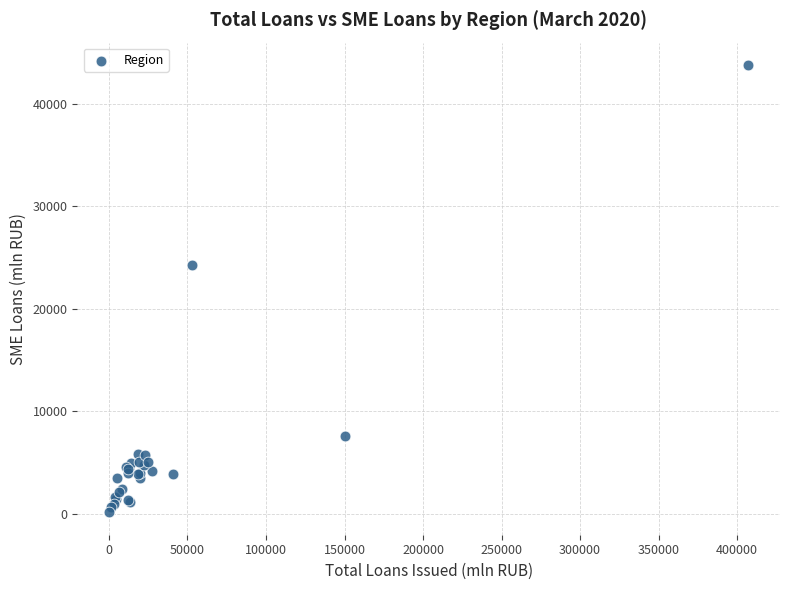

What Y value in the scatter plot is closest to 21962?

24261